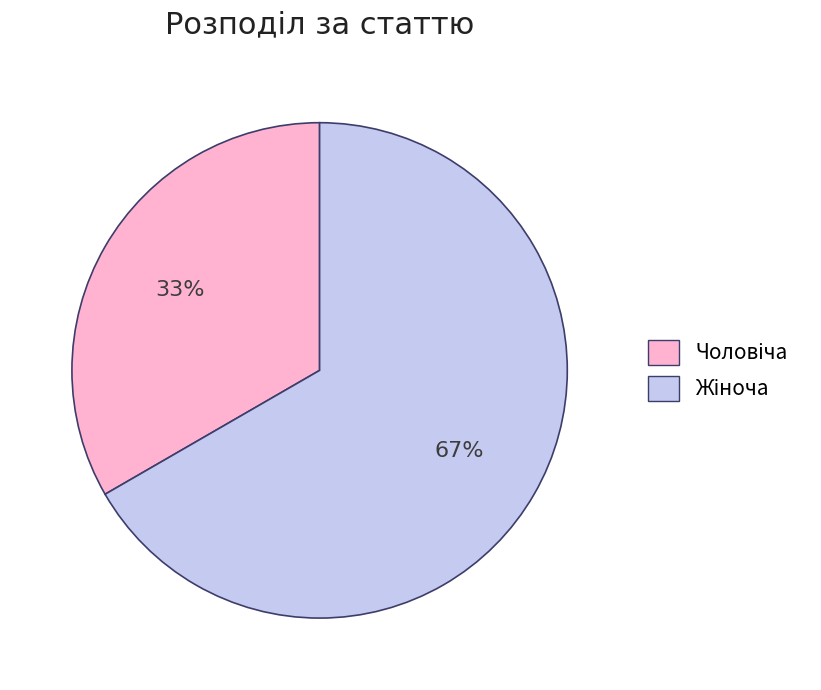

To the nearest percent, what is the average slice percentage?

50%